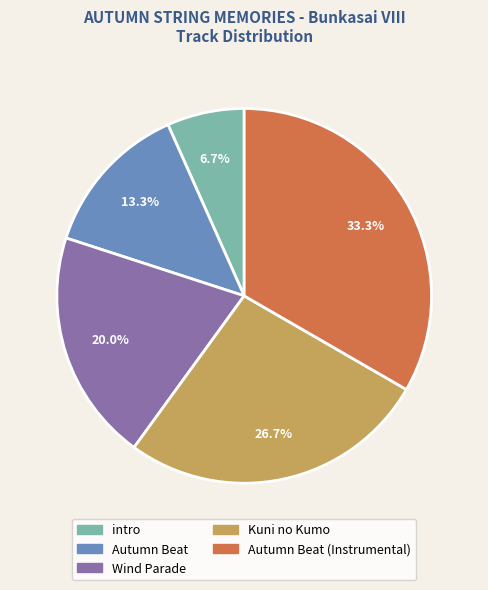

What portion of the pie excludes Wind Parade?

80.0%